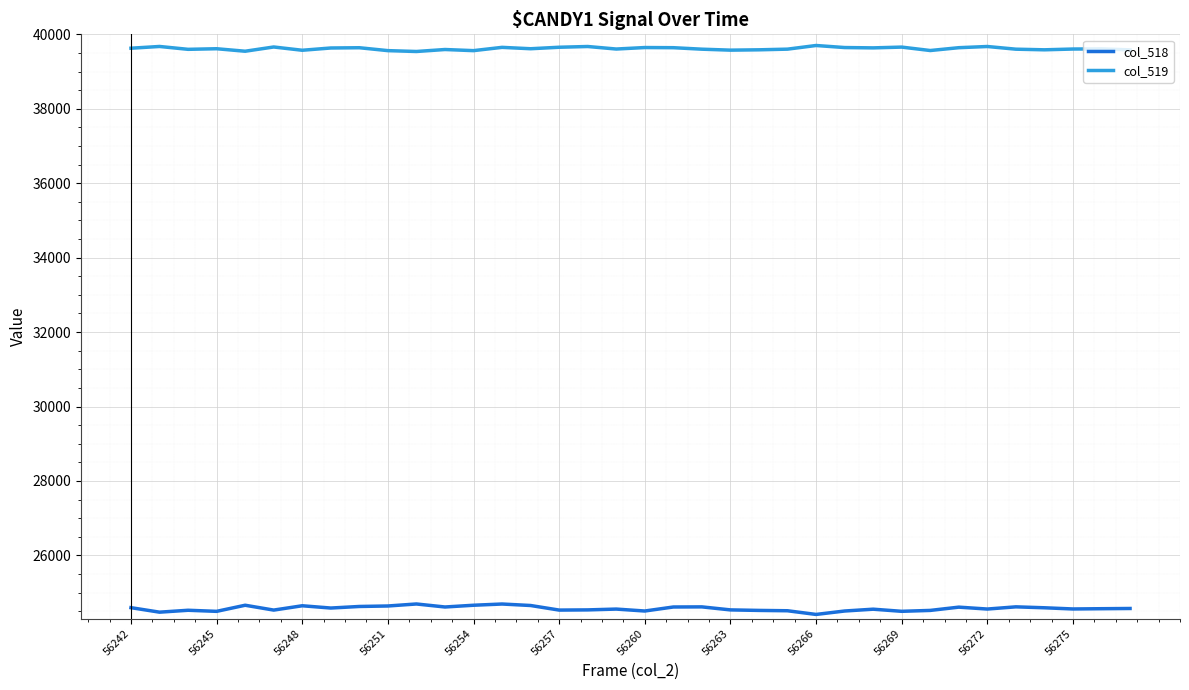

Does the chart have visible grid lines?

Yes